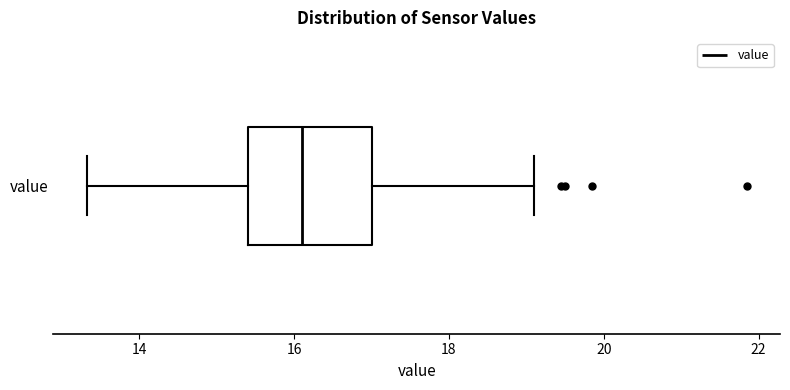

Read this box plot against the x-axis: the position of the median line, the range covered by the box, and the ends of both whiskers. The values are not printed on the chart, so give them approximately, as read against the axis.

median 16.2, box 15.4 to 17.0, whiskers 13.4 to 19.2